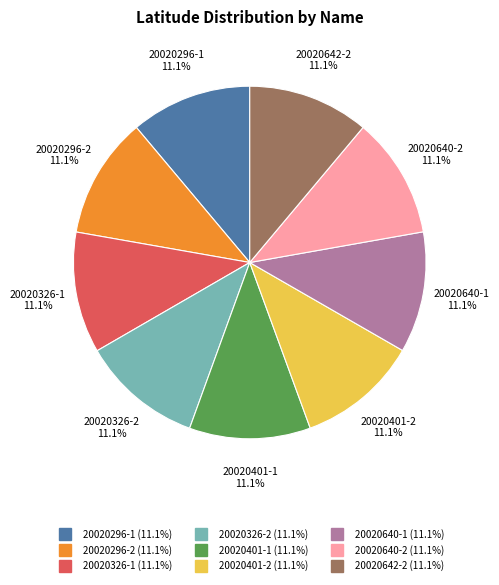

To the nearest percent, what percentage of the pie is 20020401-2?

11%